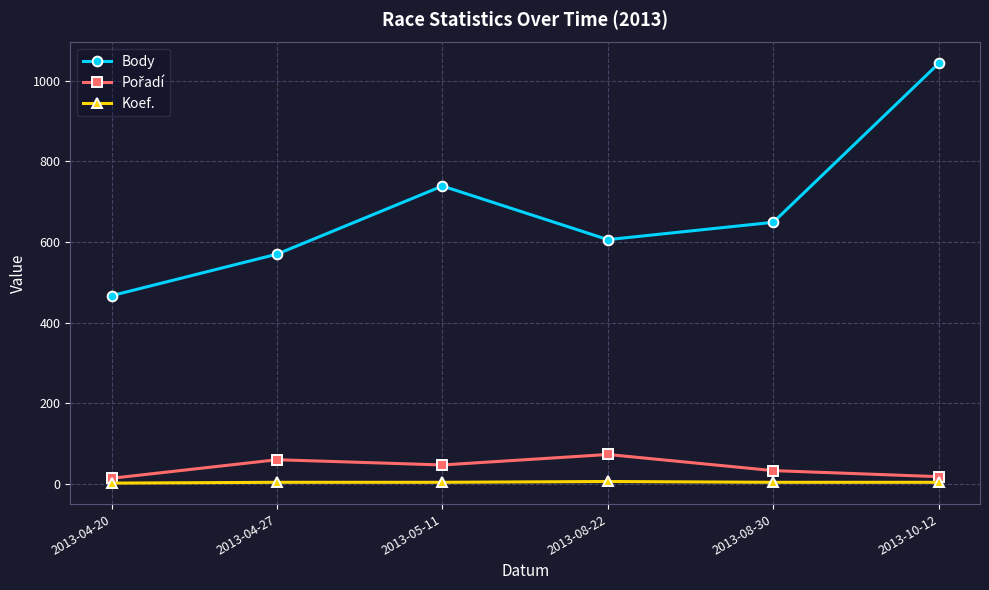

How many lines are shown in the chart?

3